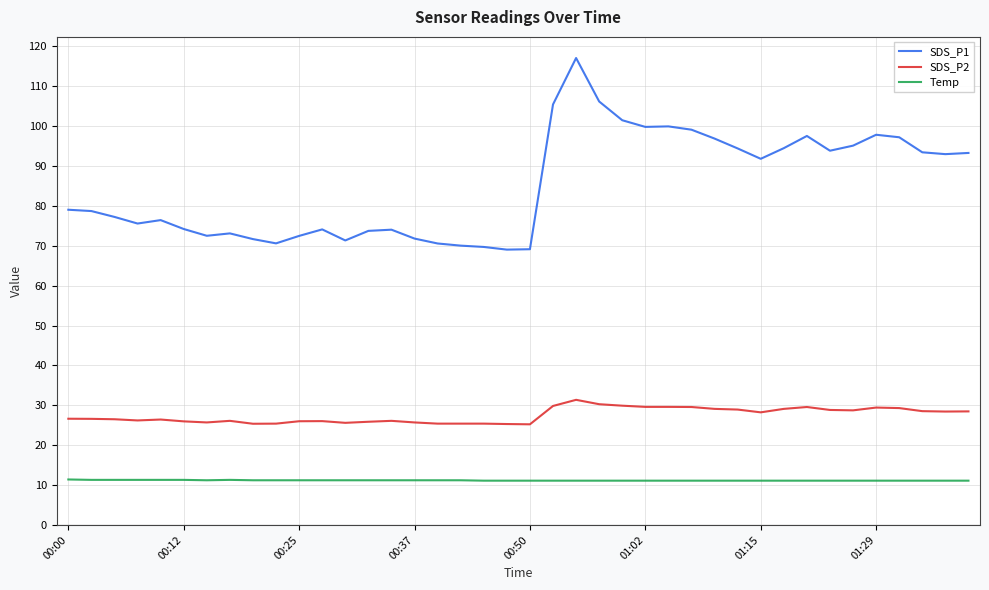

Which series has the largest total across all categories?

SDS_P1